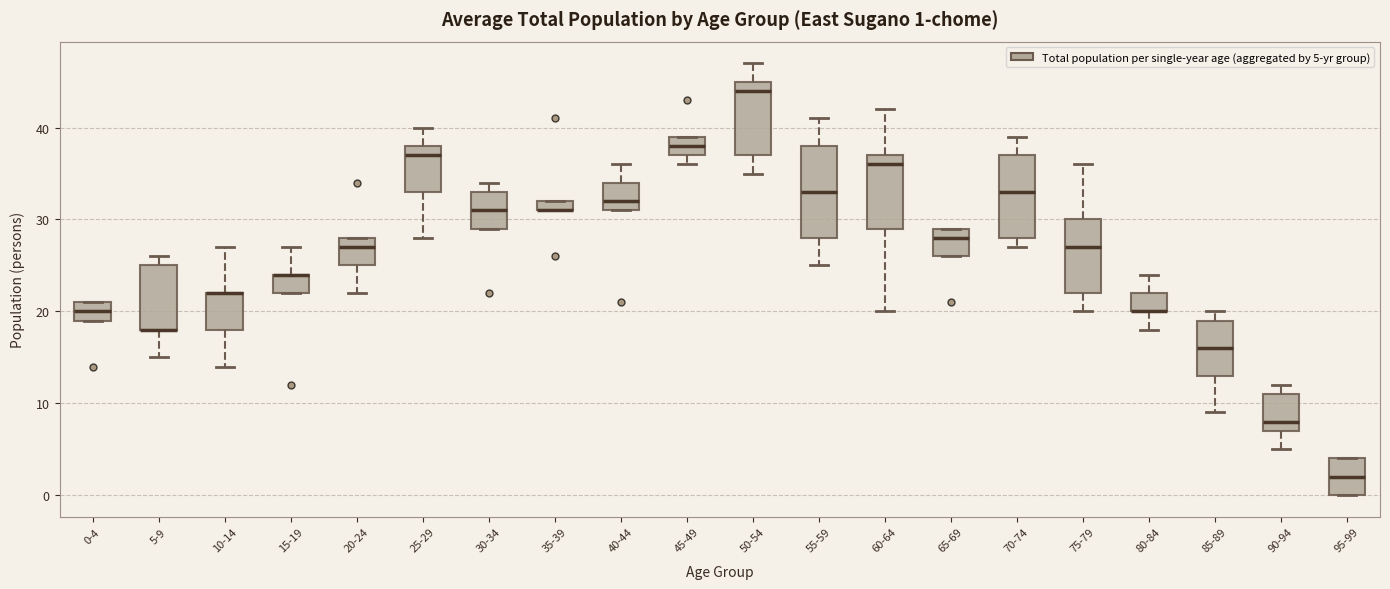

Which box is the tallest, from its lower edge to its upper edge?

55-59